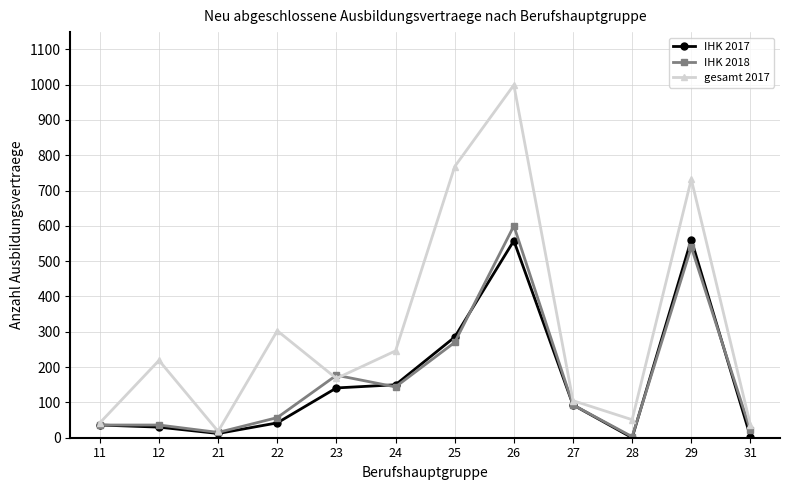

What is the value of the IHK 2018 point at the 7th from the left?

270